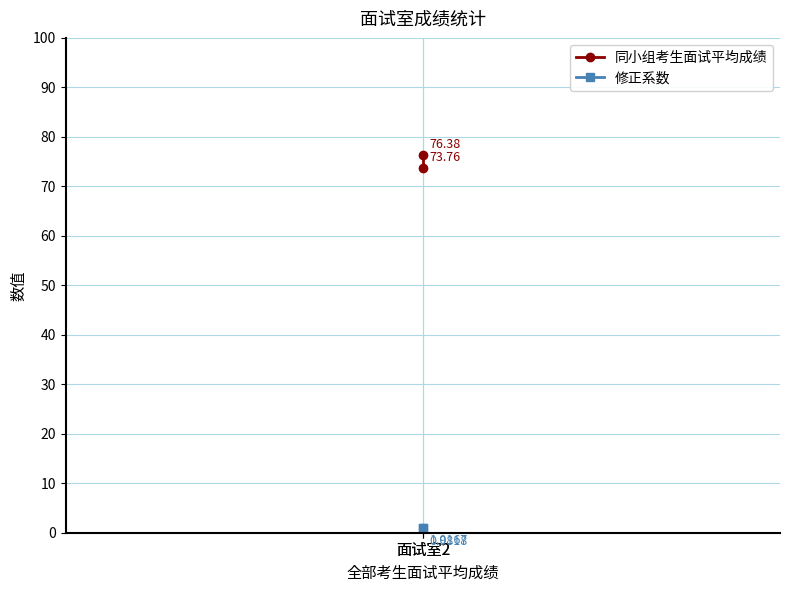

Is it true that 同小组考生面试平均成绩 equals 134.7 at 面试室2?

False